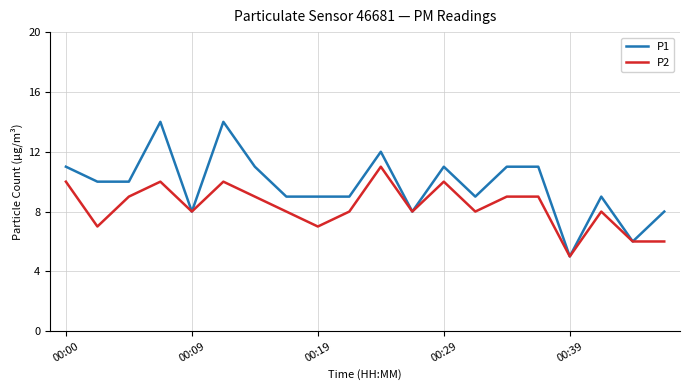

What is the lowest value of the P1 series?

5